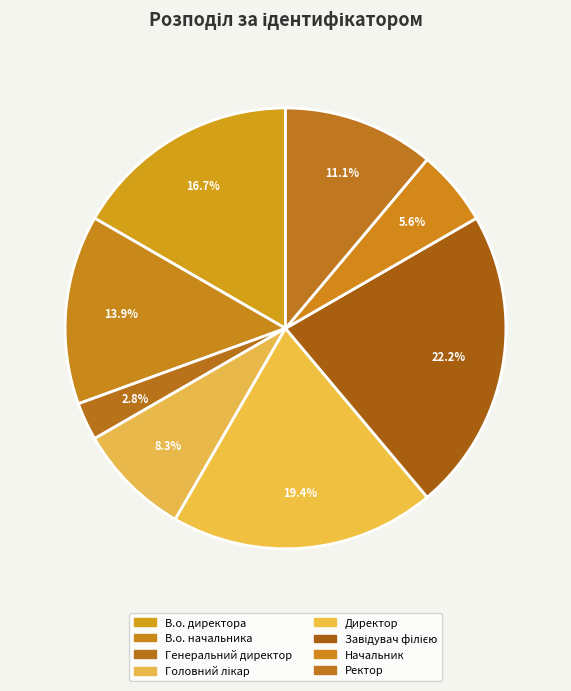

Count the number of slices in the pie.

8